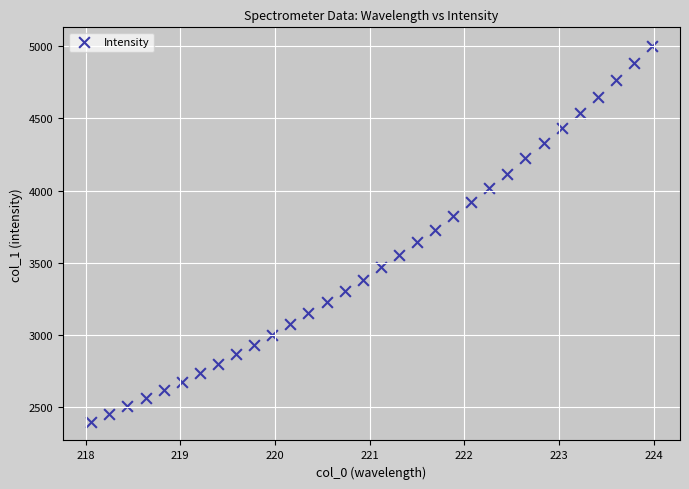

What is the range of X values (max minus min)?

5.9